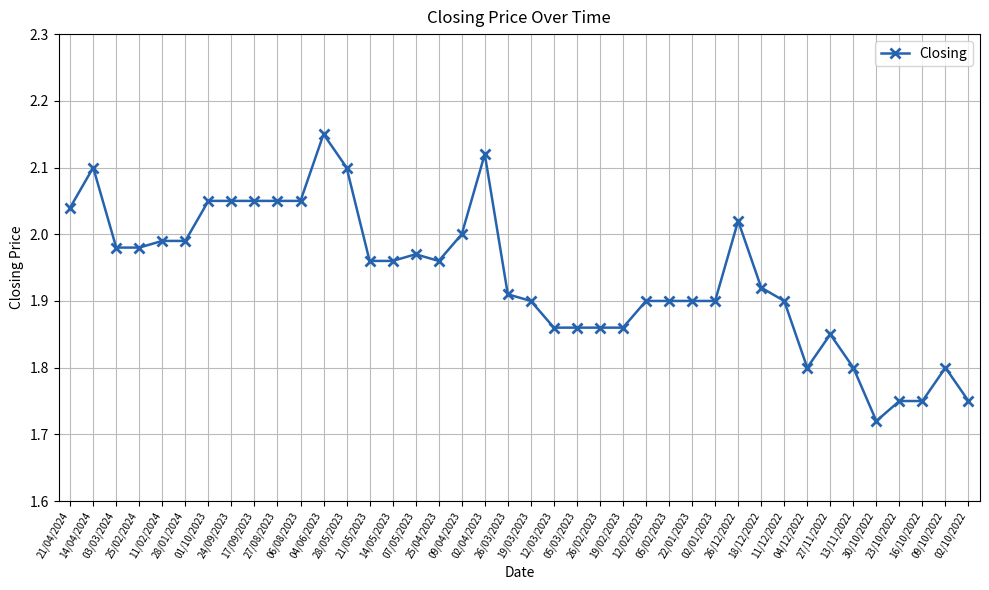

What is the difference between the maximum and second lowest values?

0.4